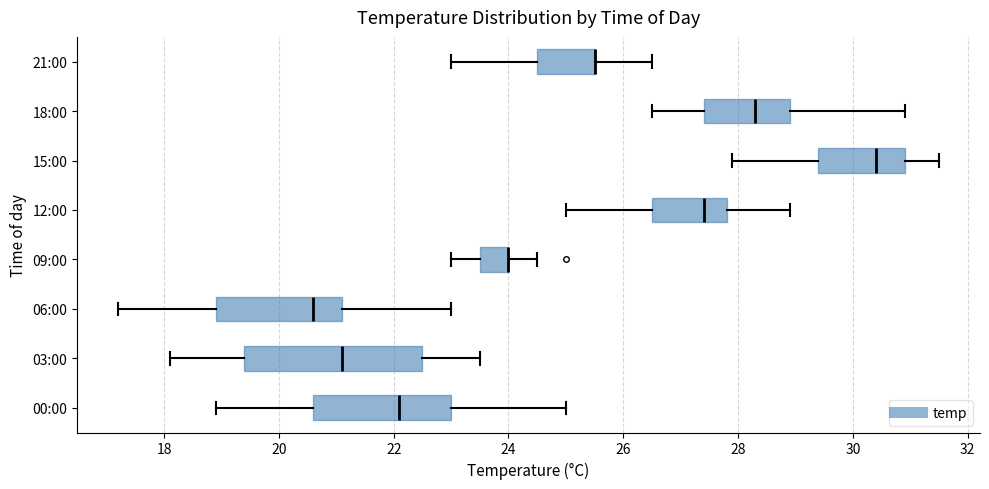

Comparing the boxes themselves (not the whiskers), which one is the widest?

03:00